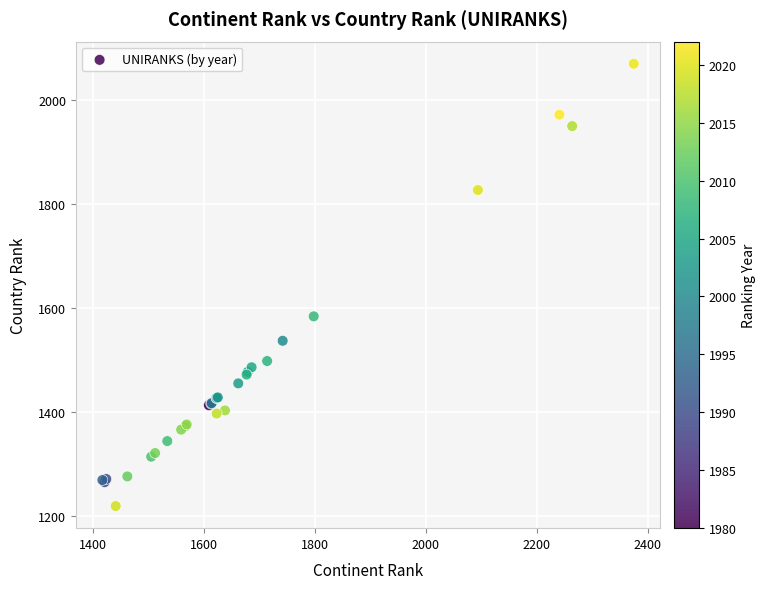

What Y value in the scatter plot is closest to 1644?

1584